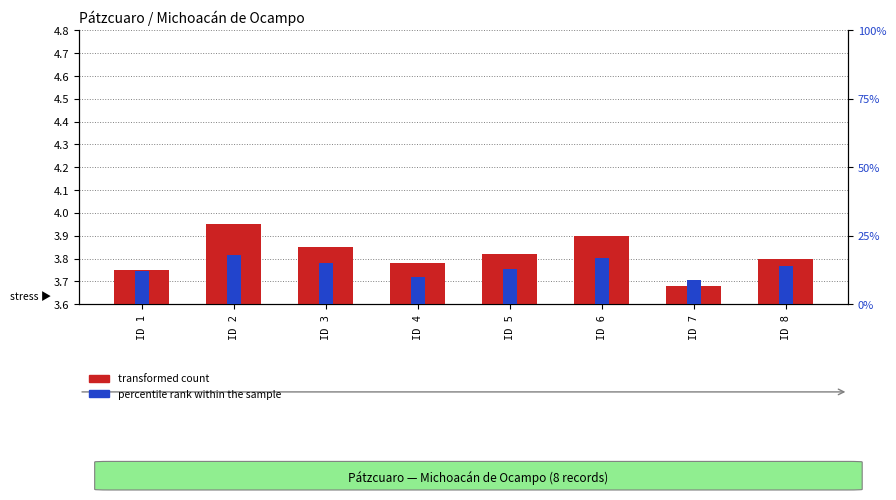

At which label does percentile rank within the sample first exceed 14?

ID 2